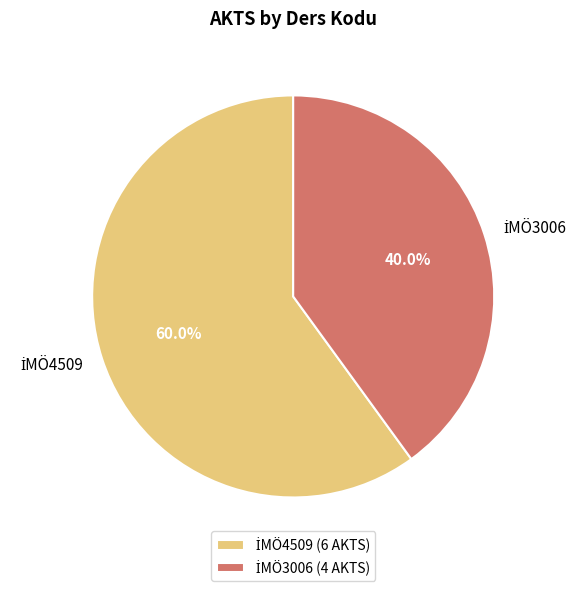

Is there a majority slice in this chart?

Yes